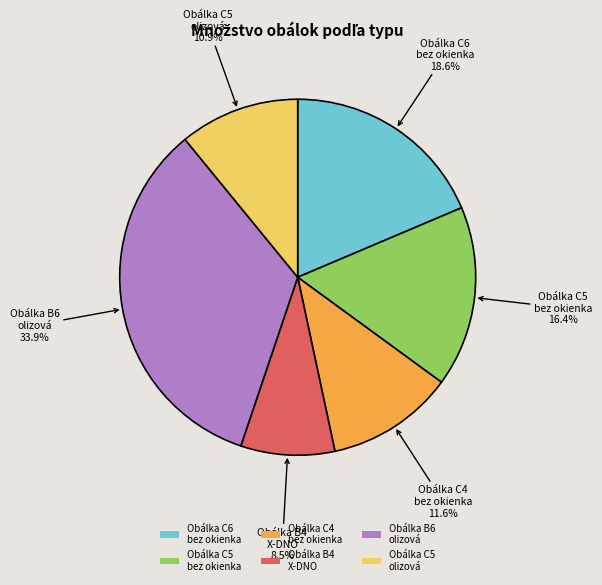

Combined, do Obálka C5 olizová and Obálka B4 X-DNO account for over 50%?

No